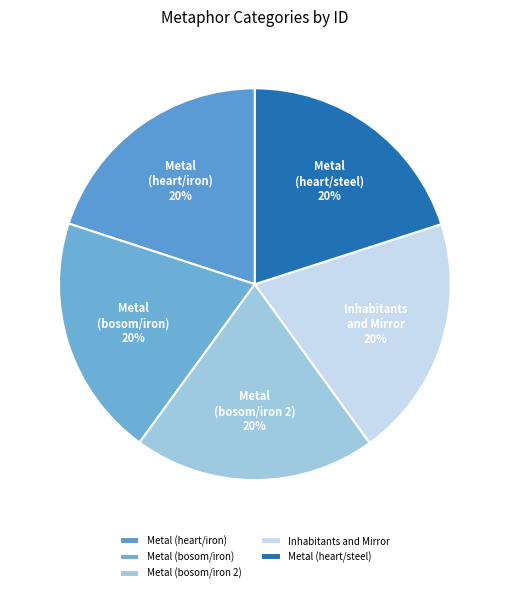

What is the ratio of the value at Inhabitants and Mirror to the value at Metal (heart/steel)?

1.0